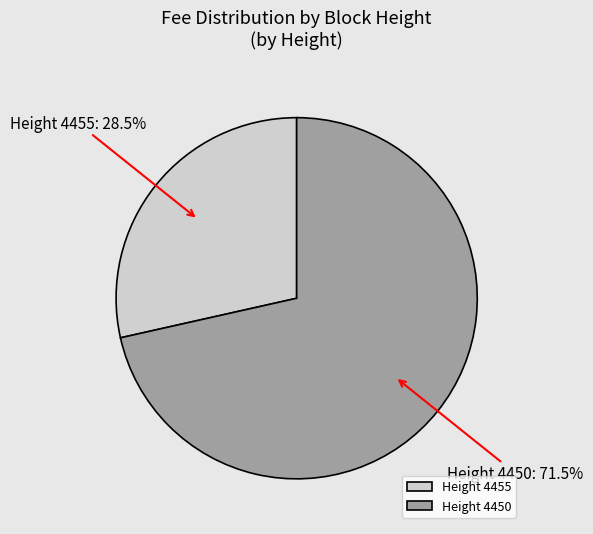

What is the ratio of the value at Height 4455 to the value at Height 4450?

0.4